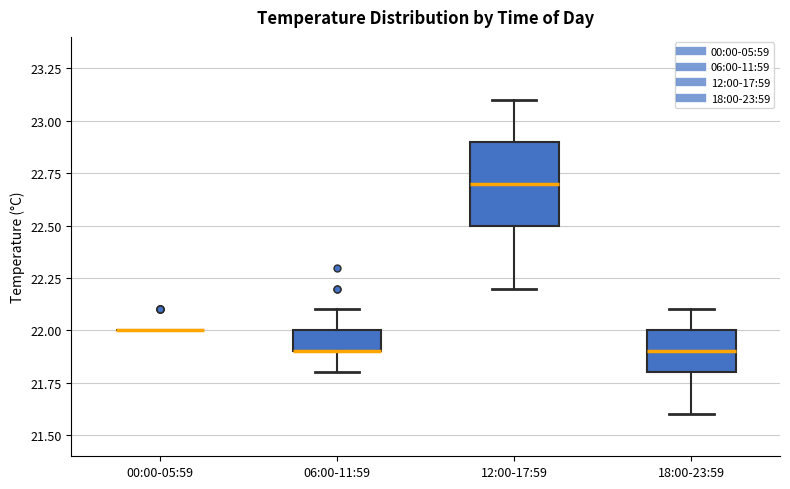

Reading left to right, transcribe this box plot: for each box, give where its median line is, the range the box spans, and where its two whiskers end, as read against the y-axis. The values are not printed on the chart, so give them approximately, as read against the axis.

00:00-05:59: box collapsed to a line at 22.0, whiskers 22.0 to 22.0
06:00-11:59: median 21.9 (drawn on the box's lower edge), box 21.9 to 22.0, whiskers 21.8 to 22.1
12:00-17:59: median 22.7, box 22.5 to 22.9, whiskers 22.2 to 23.1
18:00-23:59: median 21.9, box 21.8 to 22.0, whiskers 21.6 to 22.1